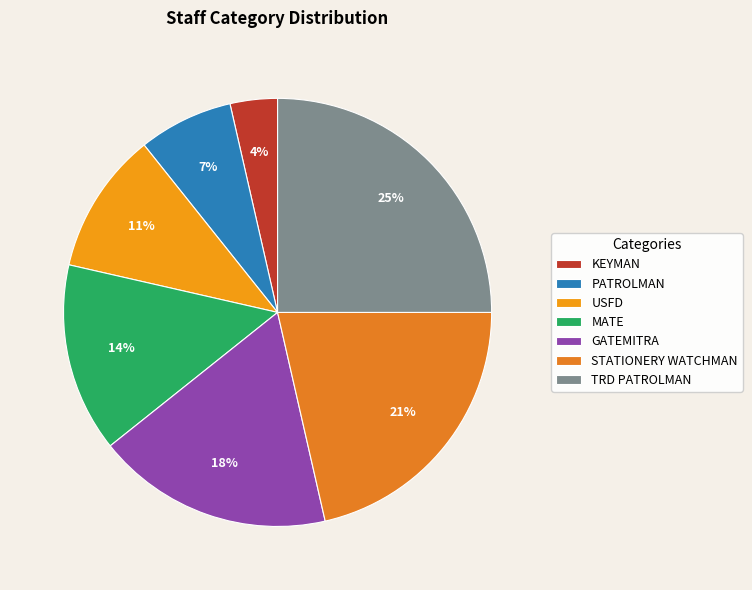

To the nearest percent, what is the average slice percentage?

14%